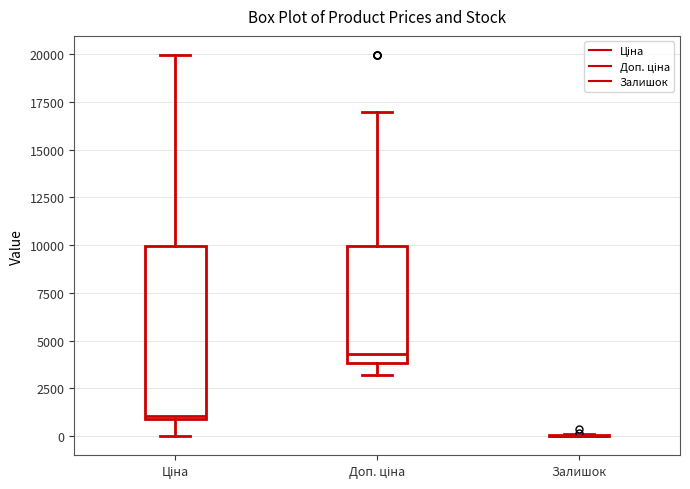

Reading left to right, transcribe this box plot: for each box, give where its median line is, the range the box spans, and where its two whiskers end, as read against the y-axis. The values are not printed on the chart, so give them approximately, as read against the axis.

Ціна: median 1000 (just above the box's lower edge), box 1000 to 10000, whiskers 0 to 20000
Доп. ціна: median 4500, box 4000 to 10000, whiskers 3000 to 17000
Залишок: box collapsed to a line at 0, whiskers 0 to 0